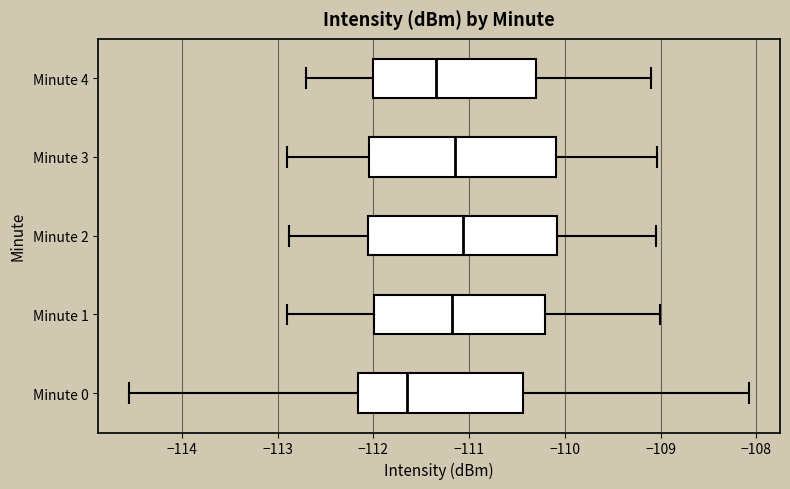

Which box's median line is the furthest to the left?

Minute 0